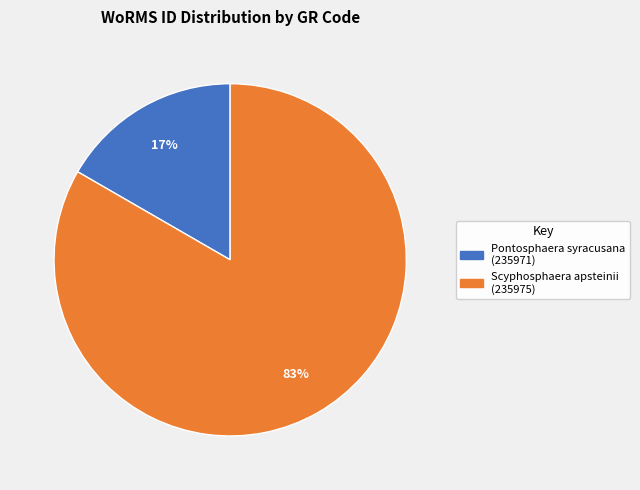

To the nearest percent, what is the average slice percentage?

50%